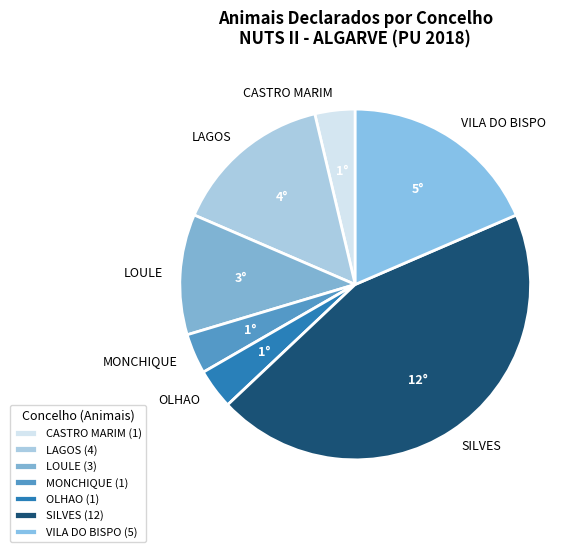

Is there any slice that represents more than half of the pie?

No